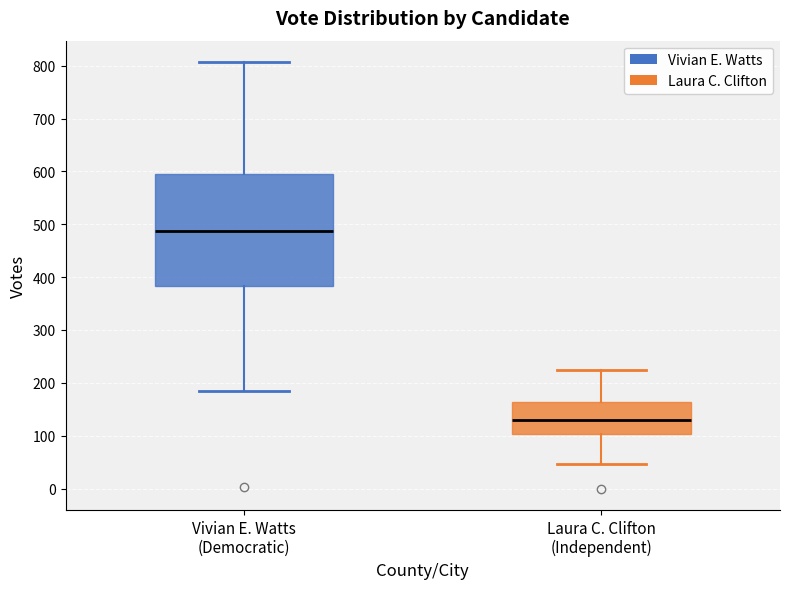

Which box is the tallest, from its lower edge to its upper edge?

Vivian E. Watts (Democratic)